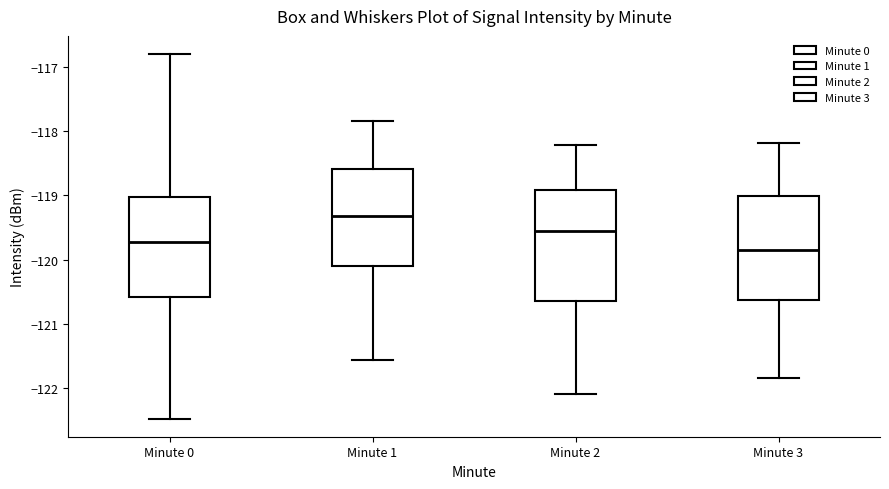

Comparing the boxes themselves (not the whiskers), which one is the tallest?

Minute 2